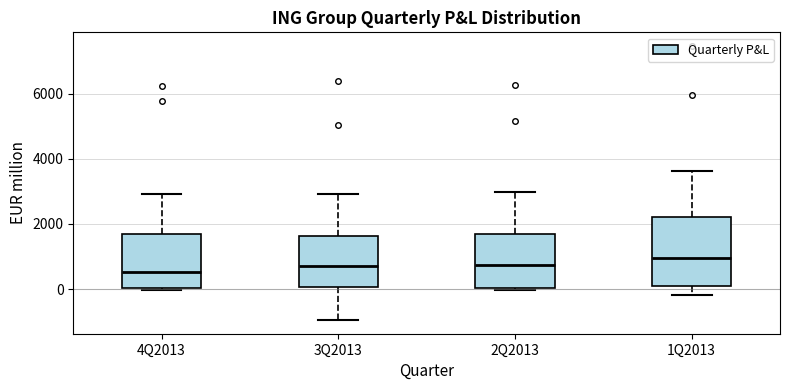

Where is the upper edge of the box for 4Q2013 on the y-axis? The values are not printed on the chart, so give them approximately, as read against the axis.

1800